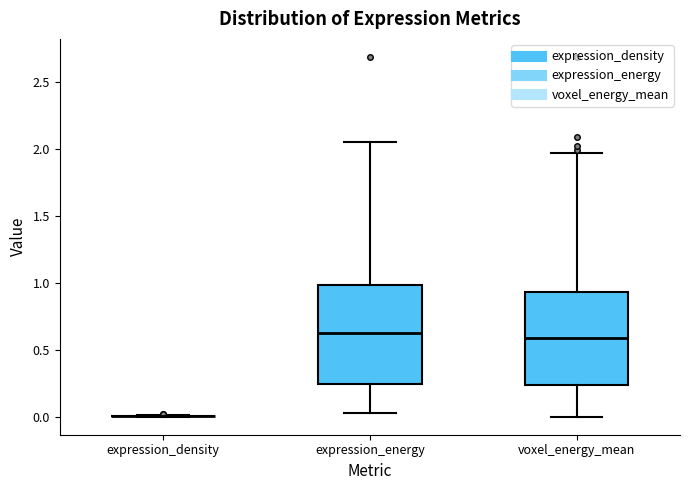

Where does the median line of the box for expression_energy sit on the y-axis? The values are not printed on the chart, so give them approximately, as read against the axis.

0.60